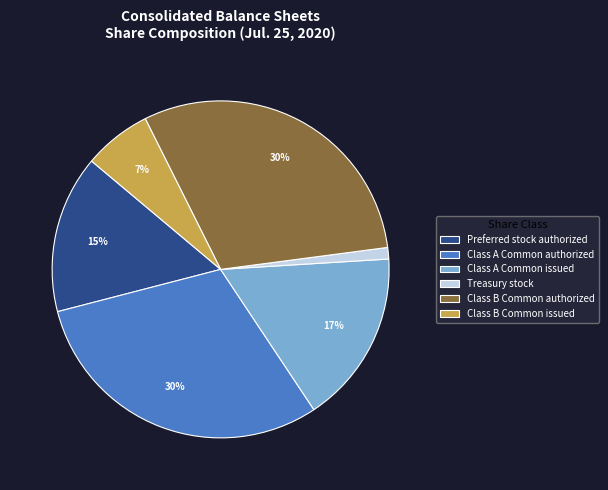

How many segments does this pie chart have?

6